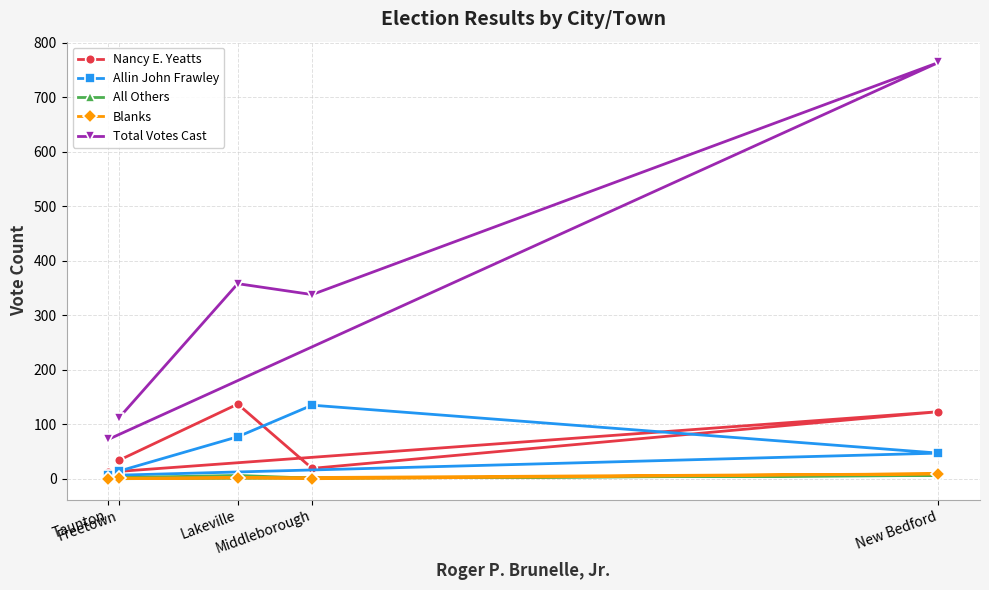

How many interior local peaks does the Nancy E. Yeatts series have?

2